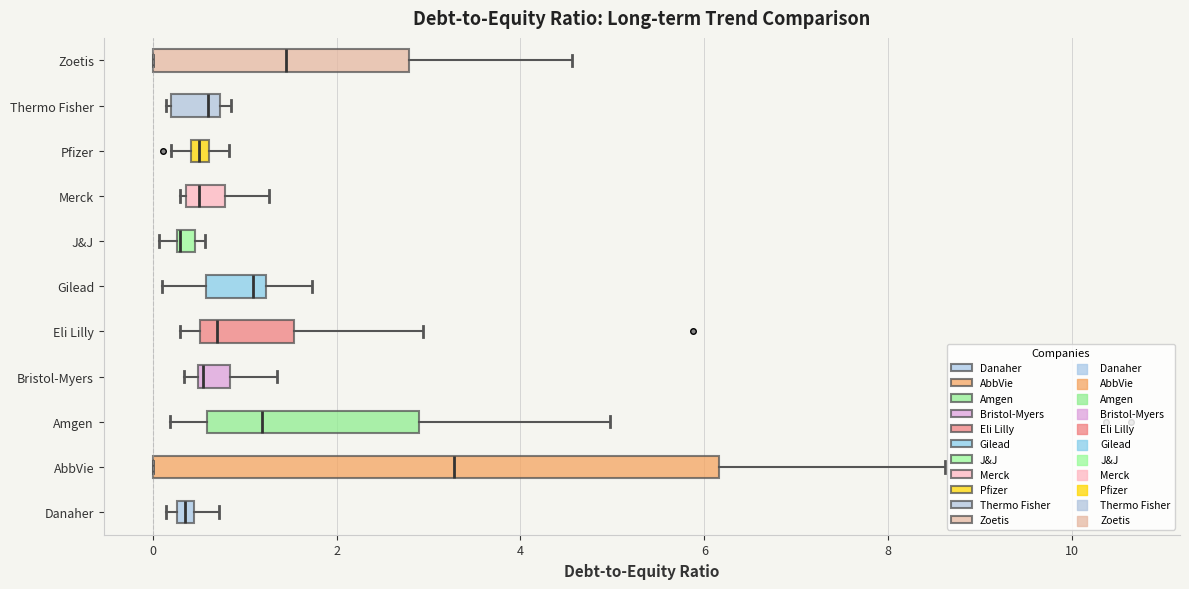

Which box is the widest, from its left edge to its right edge?

AbbVie